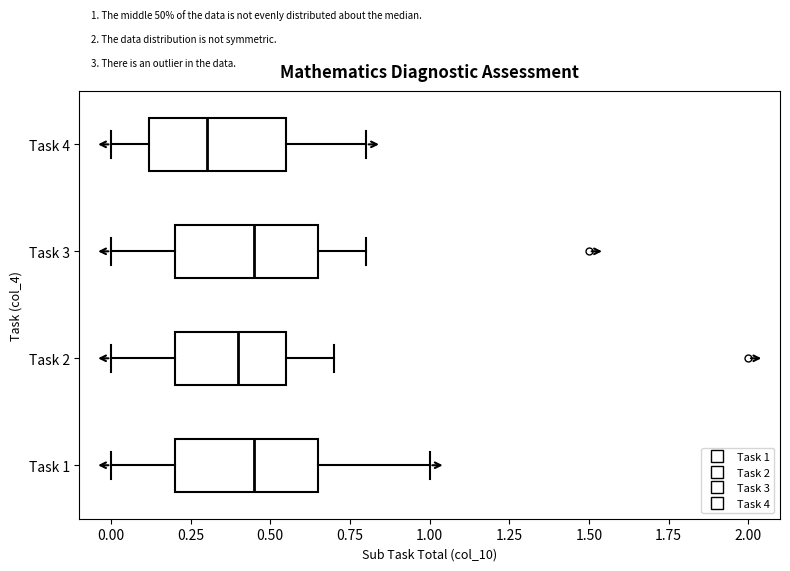

Where does the left whisker of the box for Task 3 end on the x-axis? The values are not printed on the chart, so give them approximately, as read against the axis.

0.00